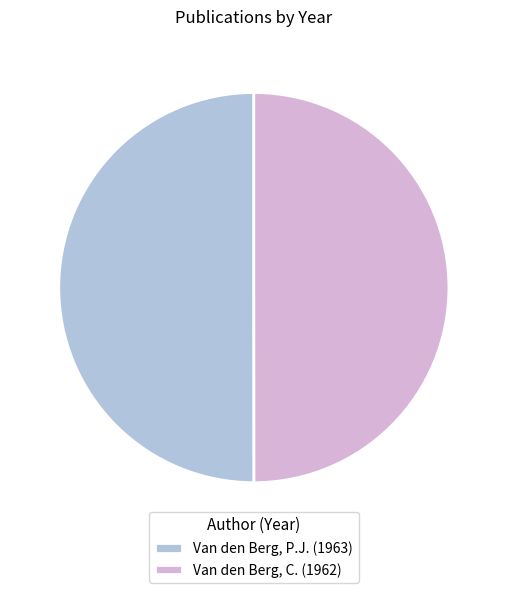

Combined, do Van den Berg, P.J. (1963) and Van den Berg, C. (1962) account for over 50%?

Yes